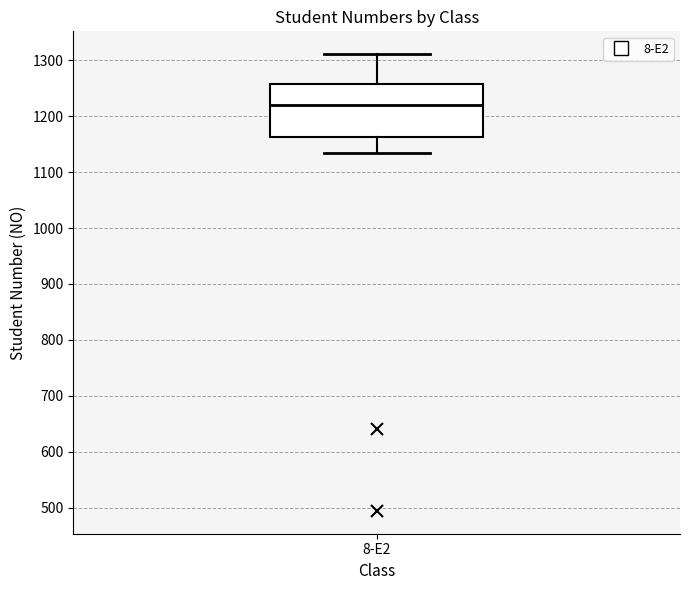

Read this box plot against the y-axis: the position of the median line, the range covered by the box, and the ends of both whiskers. The values are not printed on the chart, so give them approximately, as read against the axis.

median 1220, box 1160 to 1260, whiskers 1130 to 1310